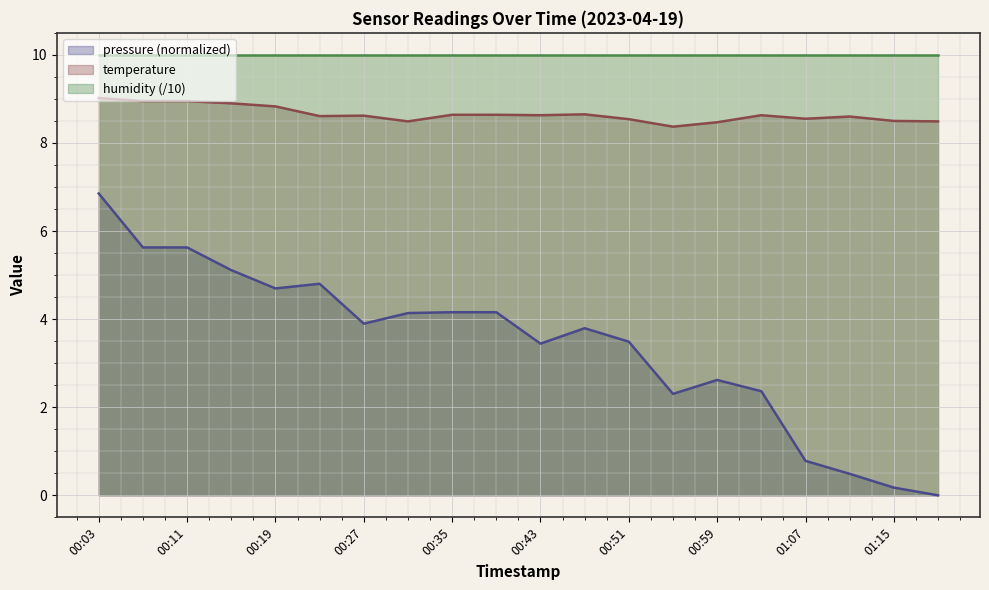

True or false: humidity (/10) and temperature cross at least once.

False